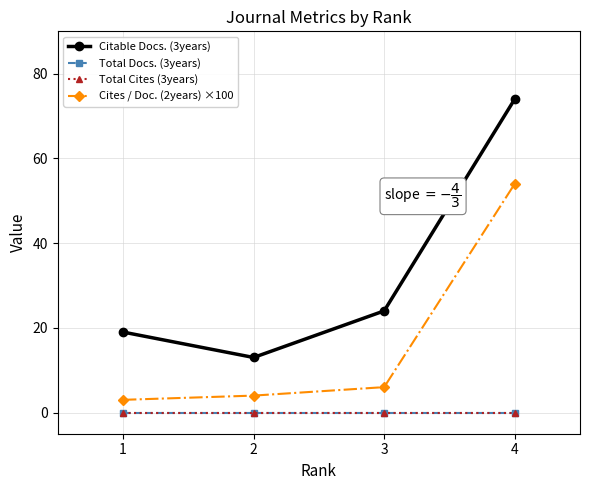

Is the value of Cites / Doc. (2years) ×100 at 4 greater than the value of Citable Docs. (3years) at 3?

Yes